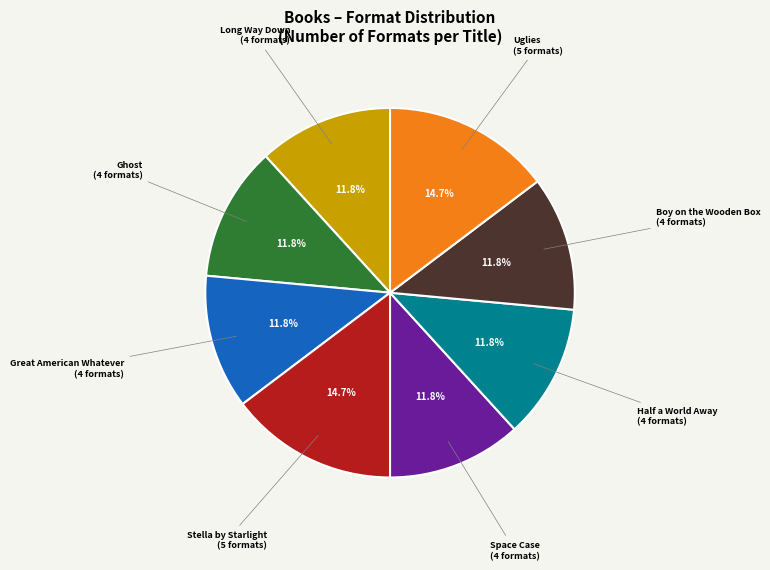

How many segments does this pie chart have?

8